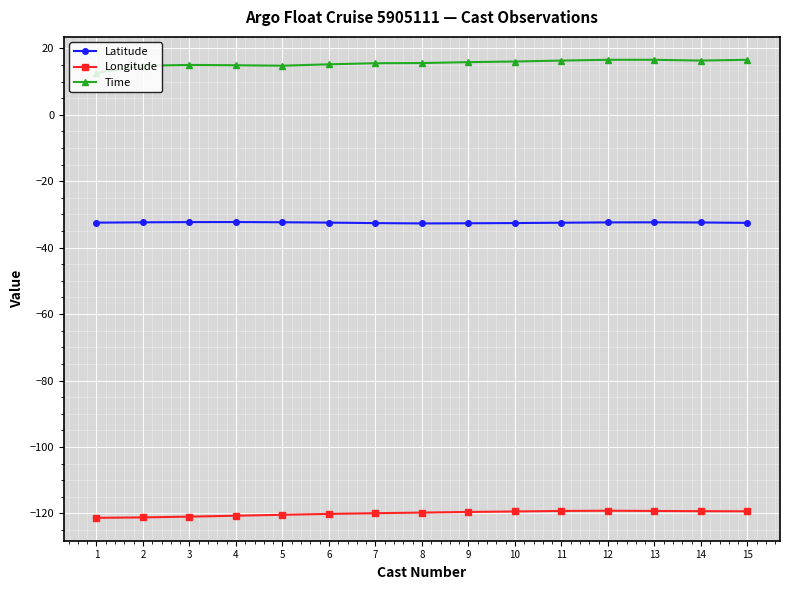

True or false: Time and Latitude intersect in this chart.

False